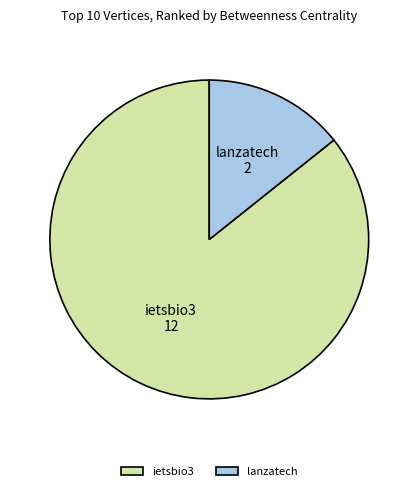

Does ietsbio3 represent more than half of the total?

Yes